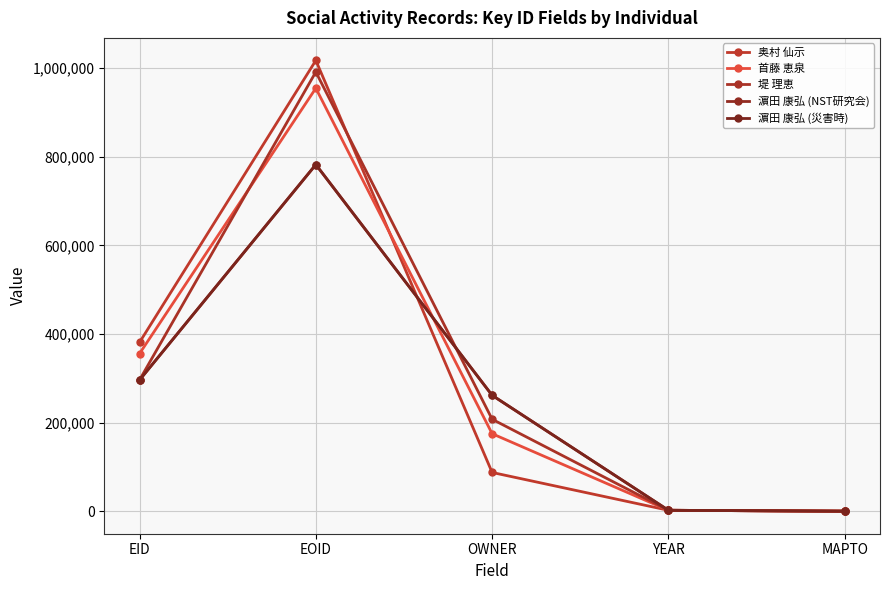

At which category is the sum across all series the highest?

EOID